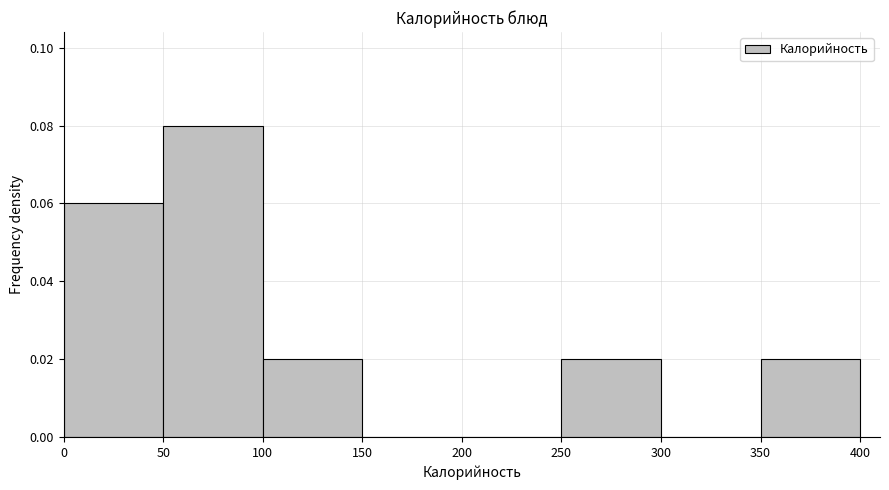

Reading left to right, transcribe this chart: for each bar, give the range it covers on the x-axis and its height. The values are not printed on the chart, so give them approximately, as read against the axis.

0 to 50: 0.06
50 to 100: 0.08
100 to 150: 0.02
150 to 200: 0
200 to 250: 0
250 to 300: 0.02
300 to 350: 0
350 to 400: 0.02